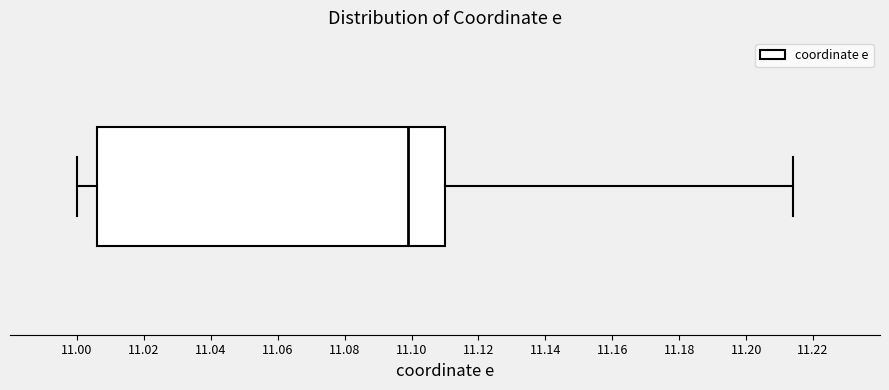

Transcribe this box plot: give where the median line is, the range the box spans, and where the two whiskers end, as read against the x-axis. The values are not printed on the chart, so give them approximately, as read against the axis.

median 11.100, box 11.006 to 11.110, whiskers 11.000 to 11.214